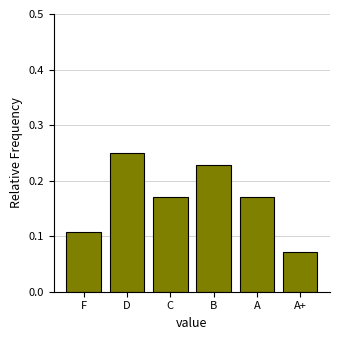

At which category does the chart reach its peak across all series?

D